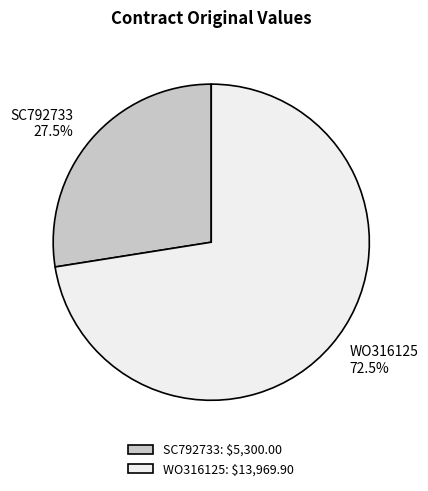

What is the smallest slice in the pie chart?

SC792733